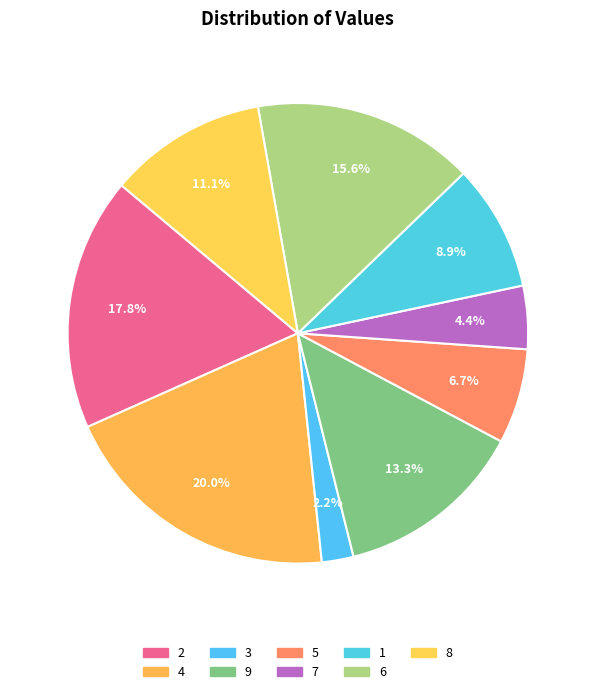

Which category has the smallest portion of the pie?

3